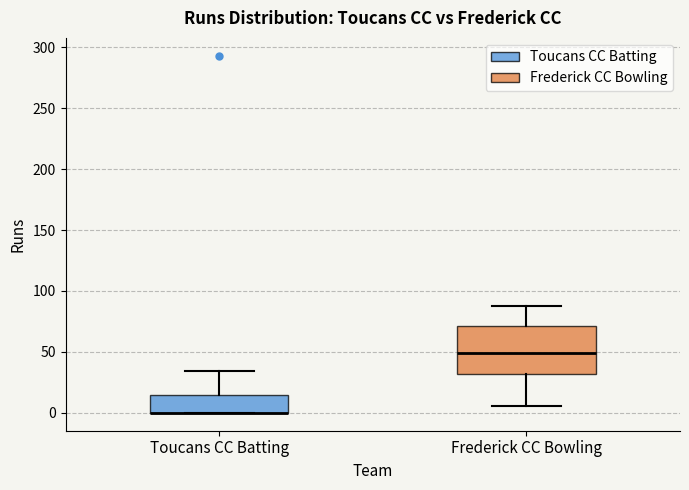

Reading left to right, read every box against the y-axis: the position of its median line, the range the box covers, and the ends of its whiskers. The values are not printed on the chart, so give them approximately, as read against the axis.

Toucans CC Batting: median 0 (drawn on the box's lower edge), box 0 to 15, whiskers 0 to 35
Frederick CC Bowling: median 50, box 30 to 70, whiskers 5 to 90